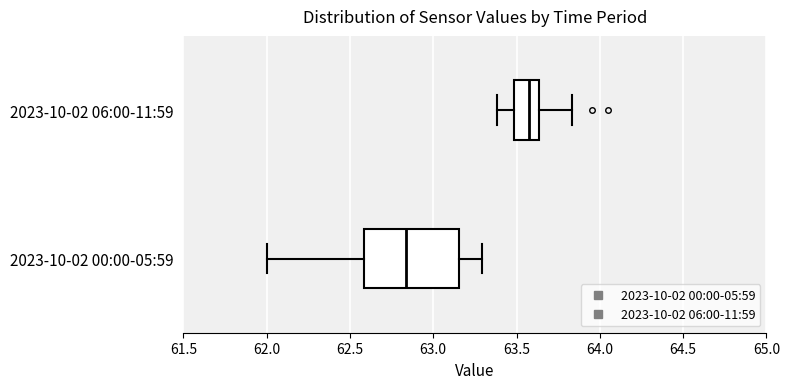

Where is the right edge of the box for 2023-10-02 06:00-11:59 on the x-axis? The values are not printed on the chart, so give them approximately, as read against the axis.

63.65